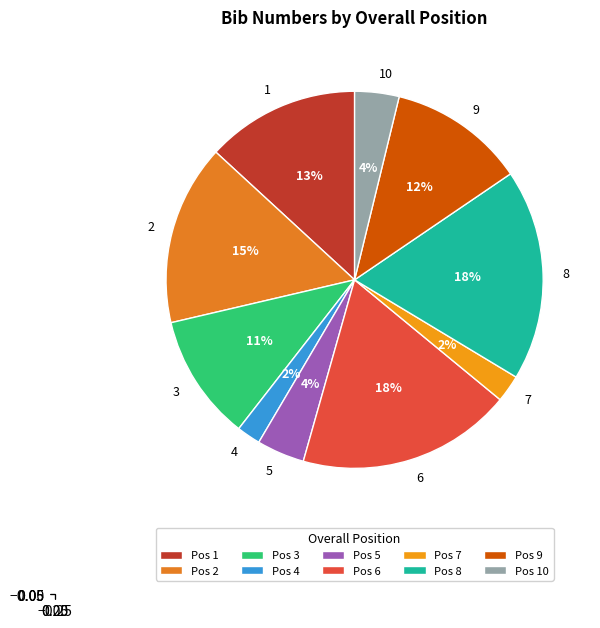

What is the ratio of the value at 5 to the value at 8?

0.2